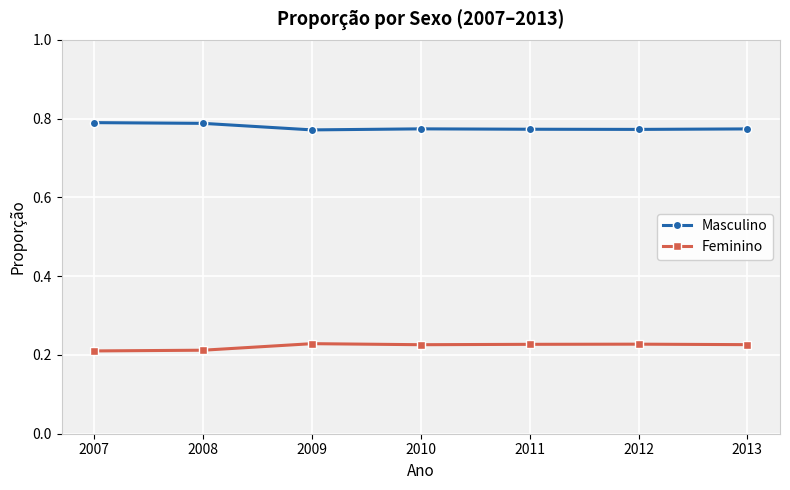

Count the Feminino values in the range 0 to 1.

7